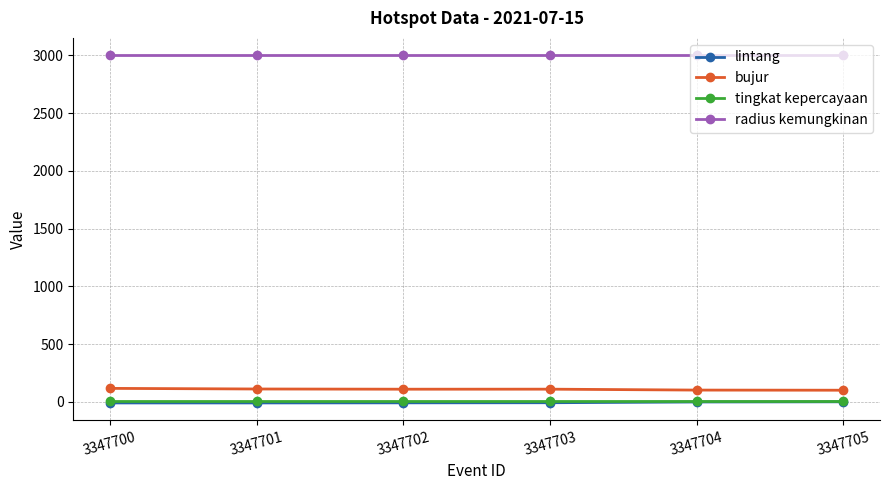

Does the chart display data point markers on the line(s)?

Yes